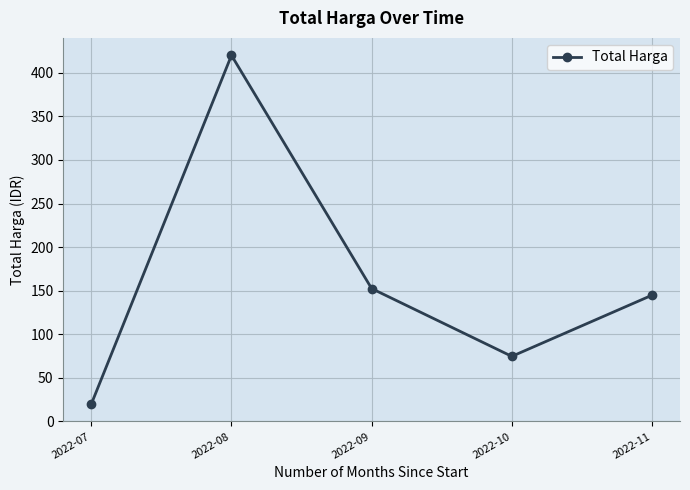

Rank the categories by value from highest to lowest.

2022-08, 2022-09, 2022-11, 2022-10, 2022-07